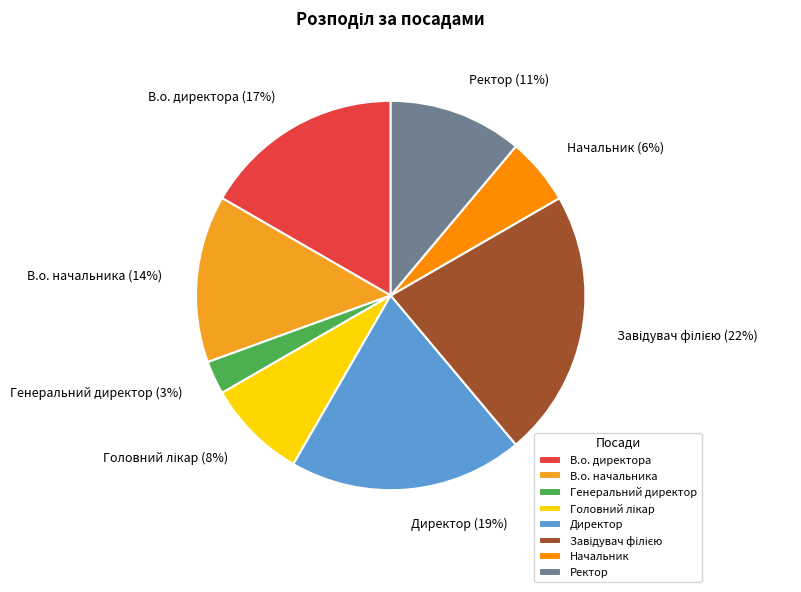

To the nearest percent, what portion does Директор represent?

19%